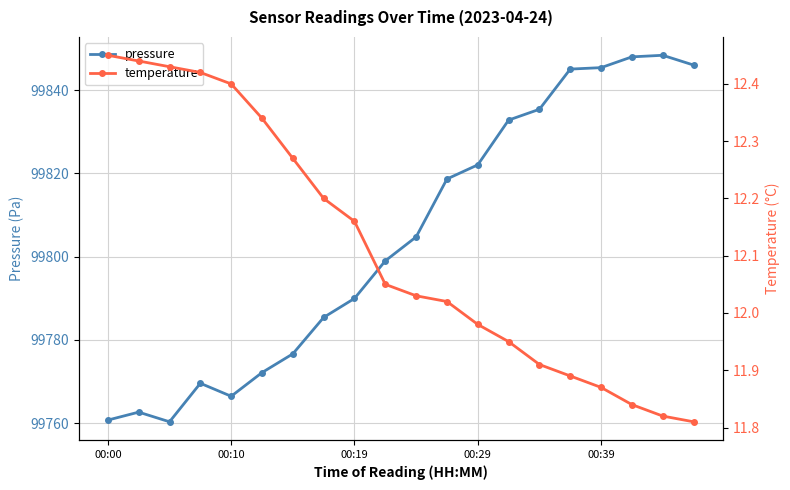

What is the average value of the temperature series?

12.1